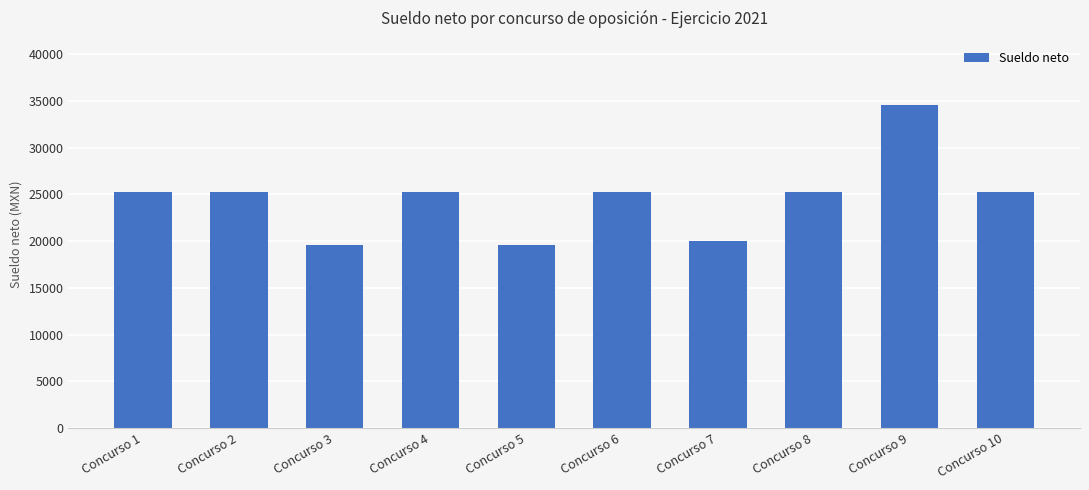

The chart shows a value of 25250.2 at Concurso 4. True or false?

True